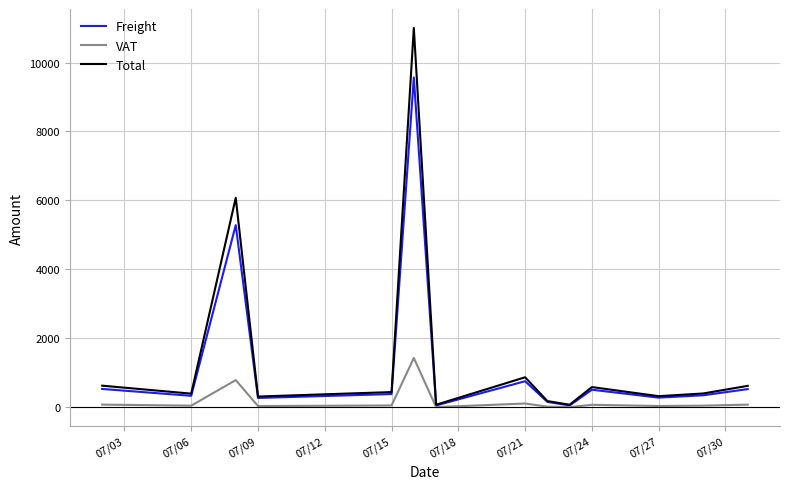

What is the highest value of the Total series?

11001.4